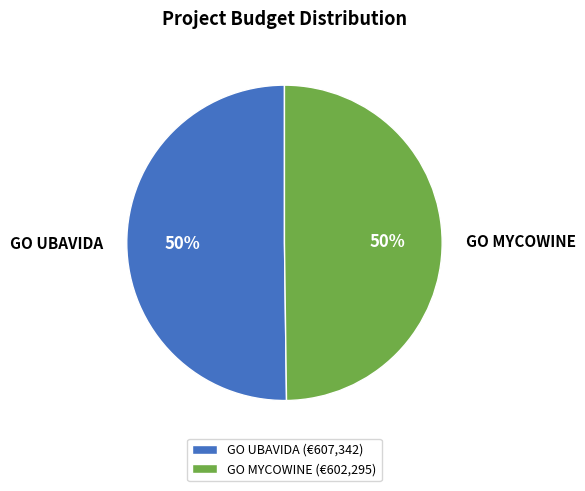

True or false: GO MYCOWINE accounts for 43% of the total.

False